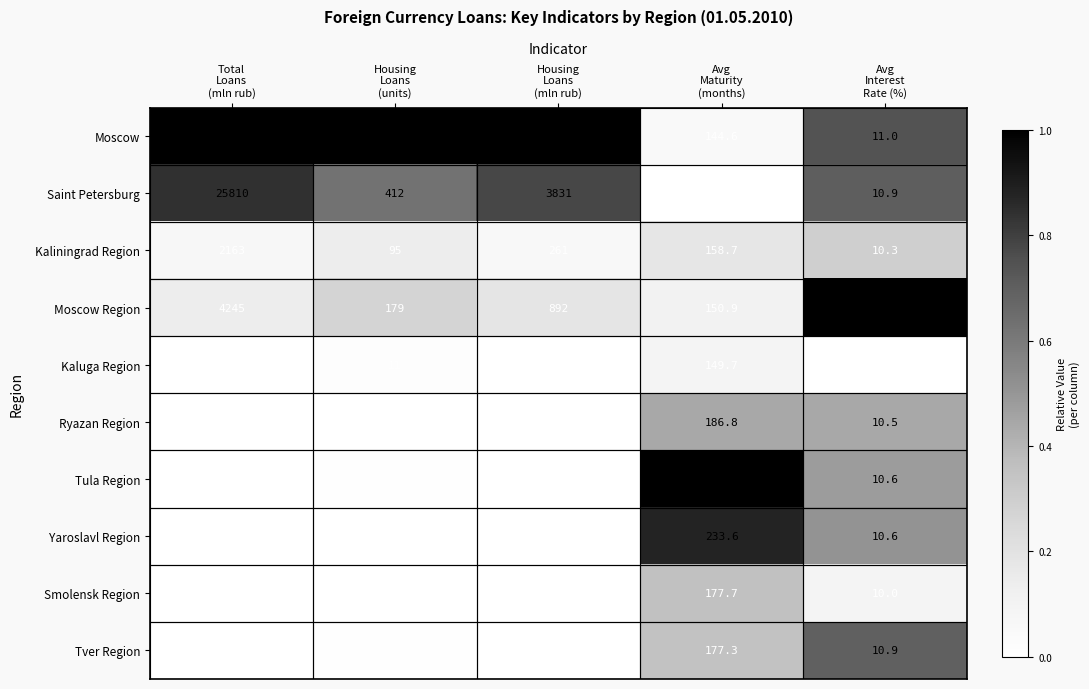

Rank the series by their maximum value, from lowest to highest.

Kaluga Region, Tver Region, Smolensk Region, Ryazan Region, Yaroslavl Region, Tula Region, Kaliningrad Region, Moscow Region, Saint Petersburg, Moscow